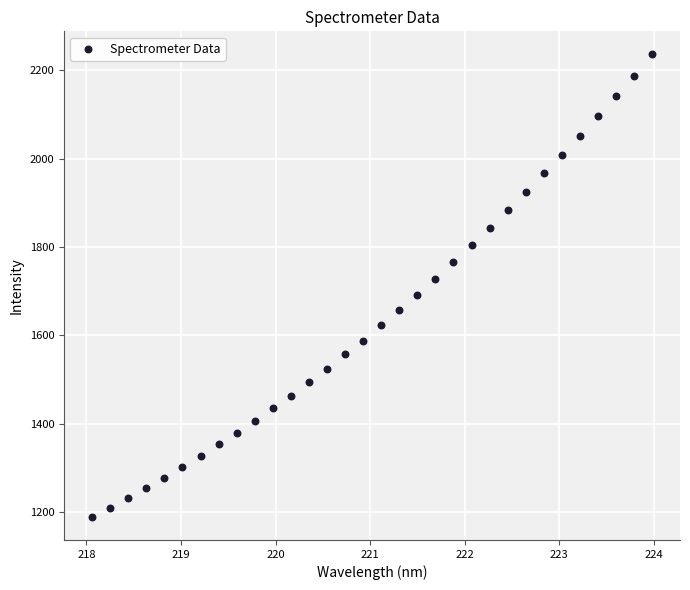

What is the range of X values (max minus min)?

5.9